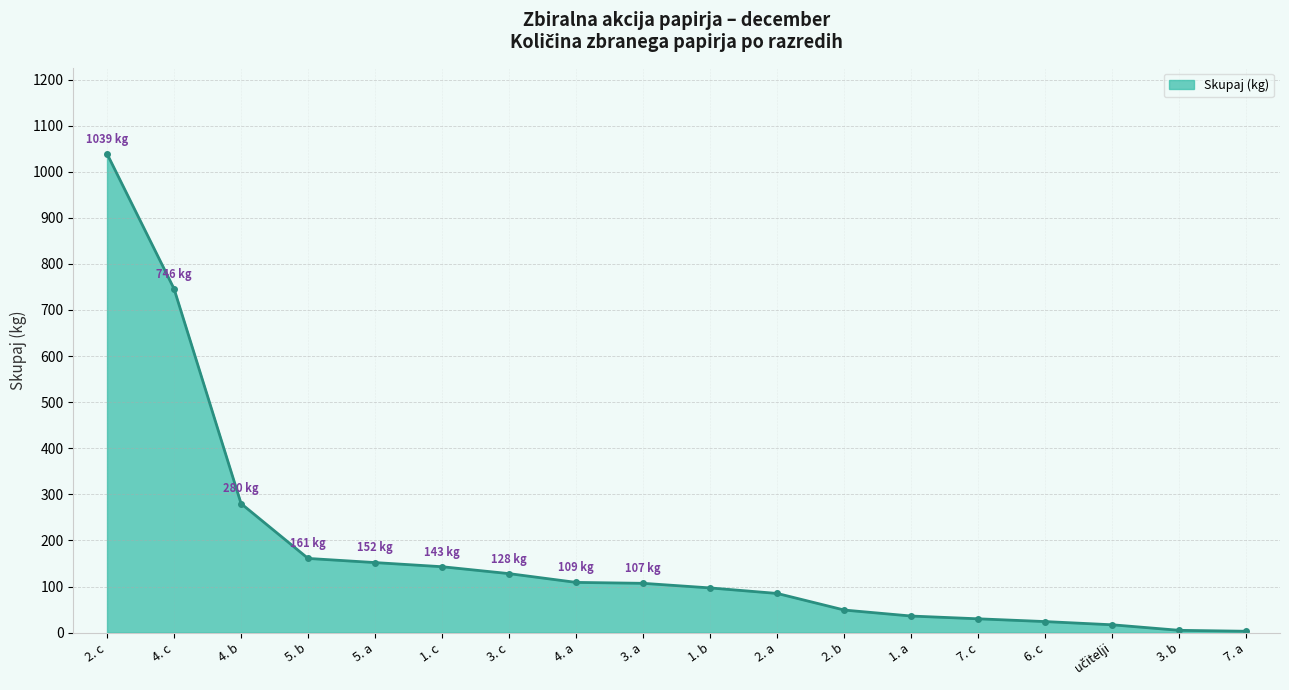

What is the change in value from 4. b to 2. a?

-195